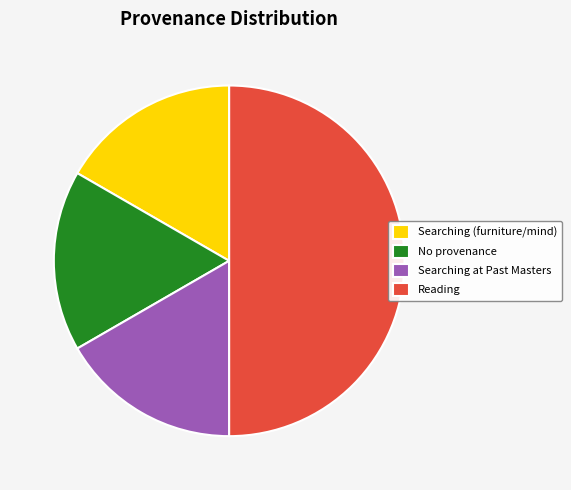

How many segments does this pie chart have?

4